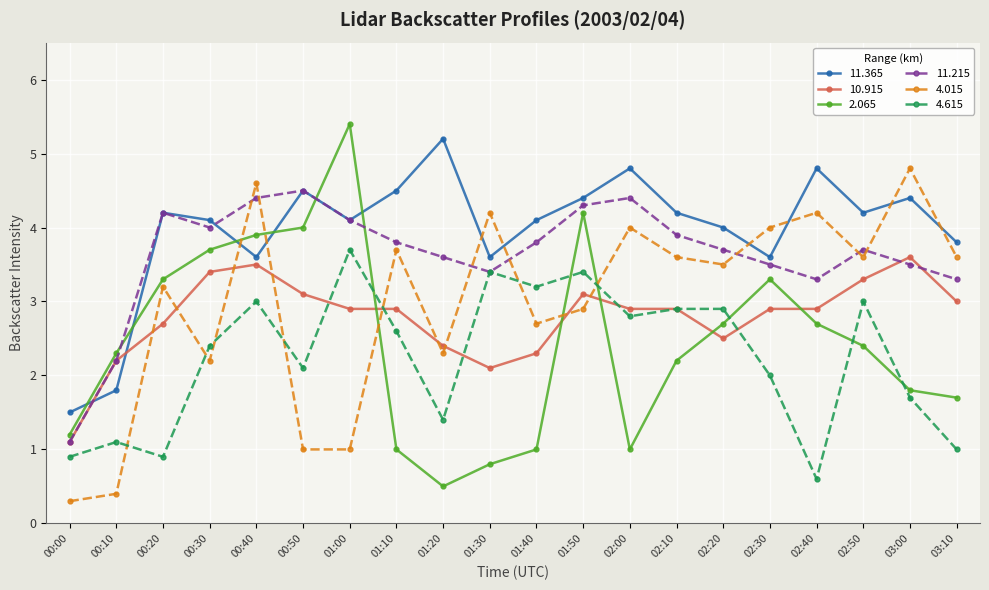

After their last crossing, which series has the higher values: 11.365 or 4.015?

11.365